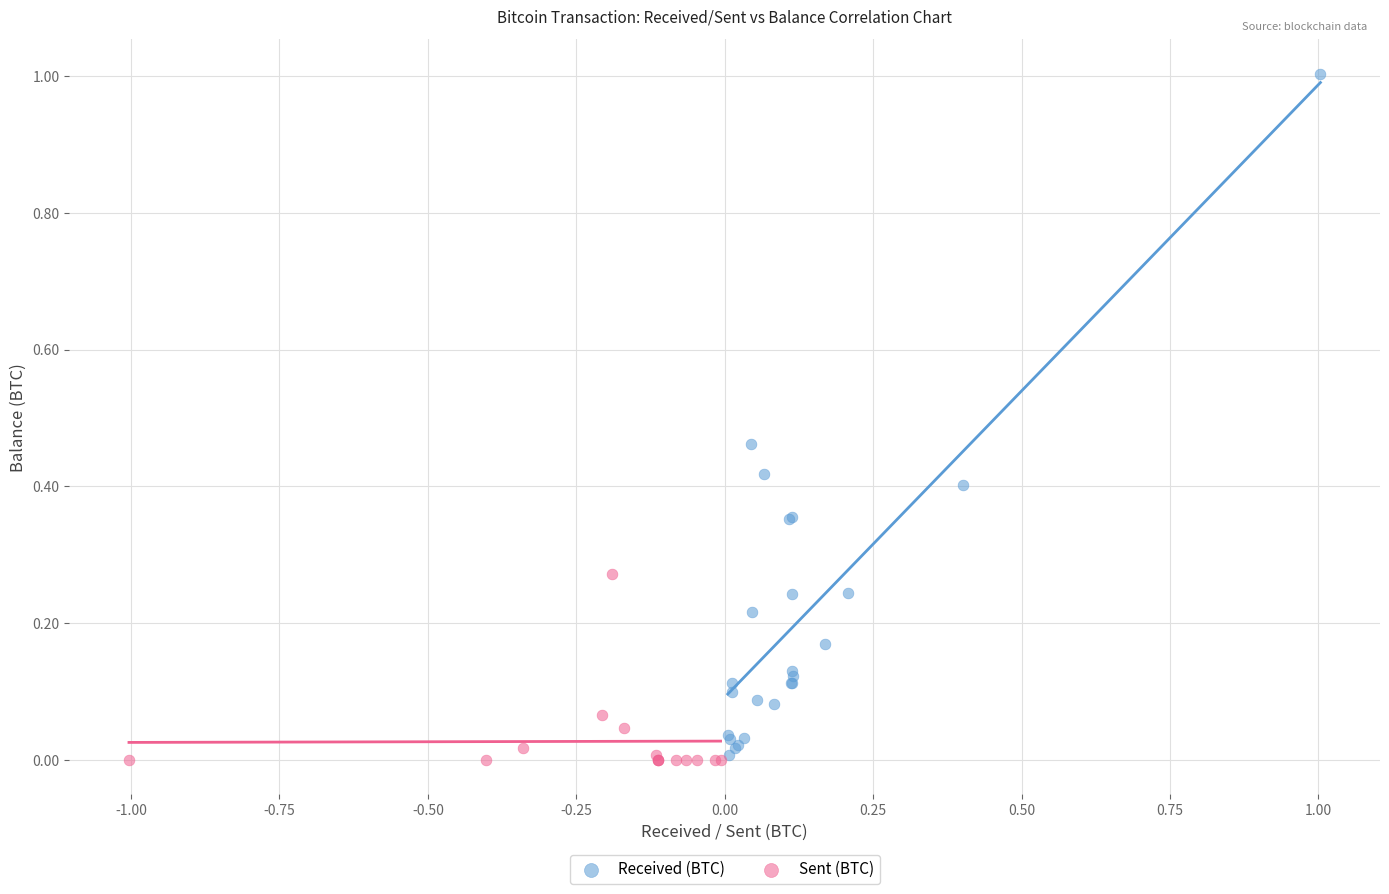

Which series has the widest spread of Y values?

Received (BTC)